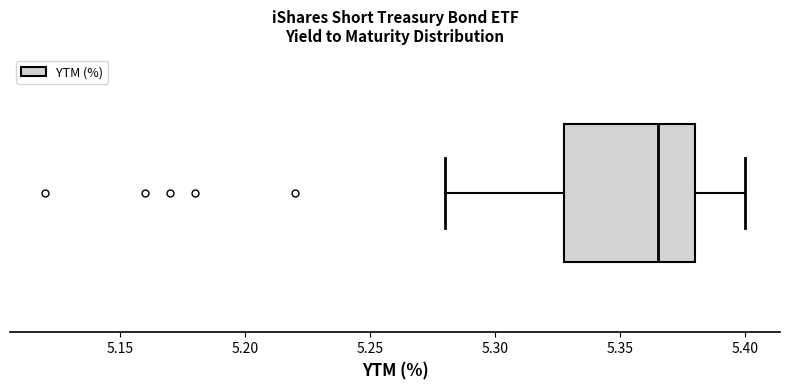

Transcribe this box plot: give where the median line is, the range the box spans, and where the two whiskers end, as read against the x-axis. The values are not printed on the chart, so give them approximately, as read against the axis.

median 5.365, box 5.330 to 5.380, whiskers 5.280 to 5.400